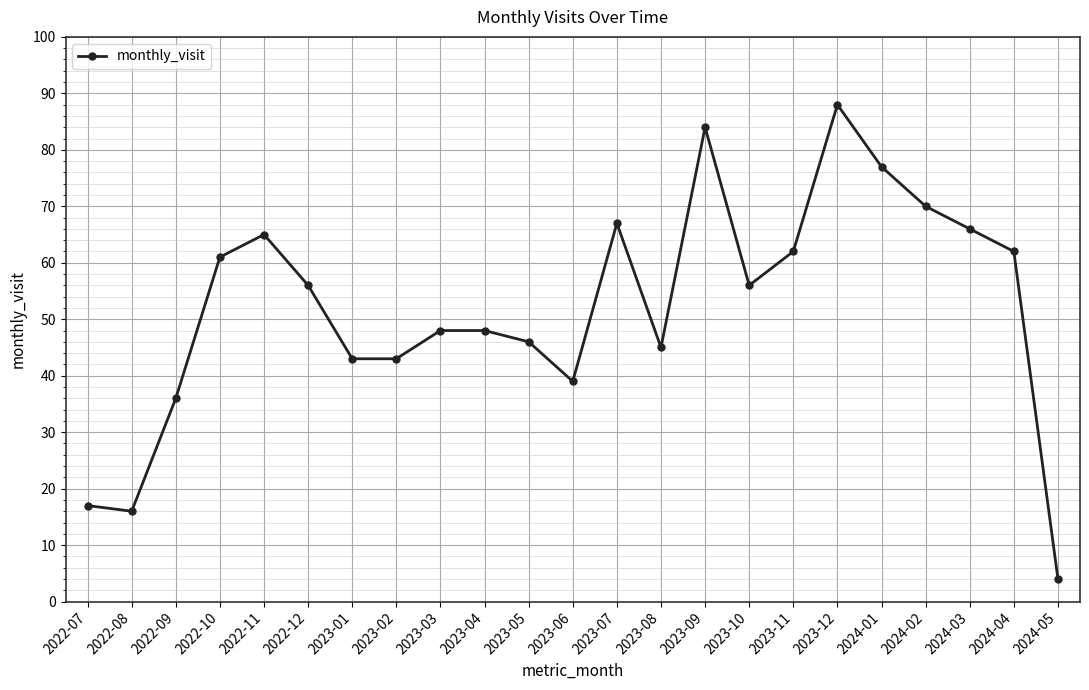

What position from the right is 2024-02?

4